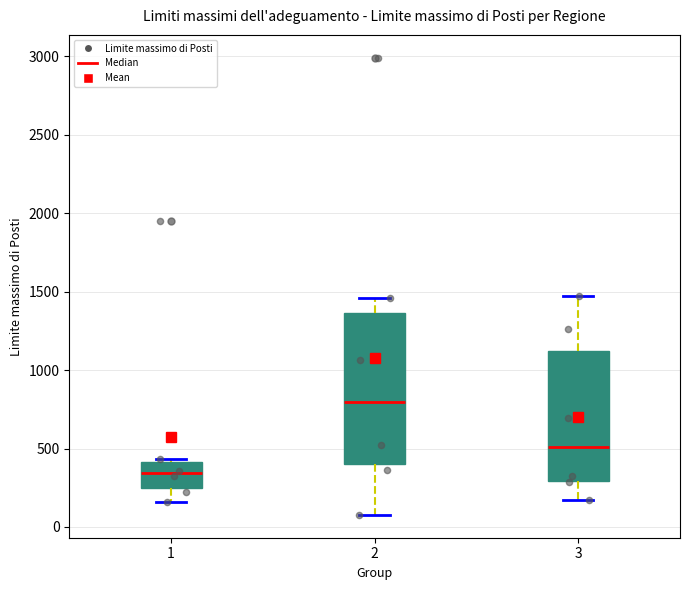

Reading left to right, transcribe this box plot: for each box, give where its median line is, the range the box spans, and where its two whiskers end, as read against the y-axis. The values are not printed on the chart, so give them approximately, as read against the axis.

1: median 350, box 250 to 400, whiskers 150 to 450
2: median 800, box 400 to 1350, whiskers 100 to 1450
3: median 500, box 300 to 1100, whiskers 150 to 1450